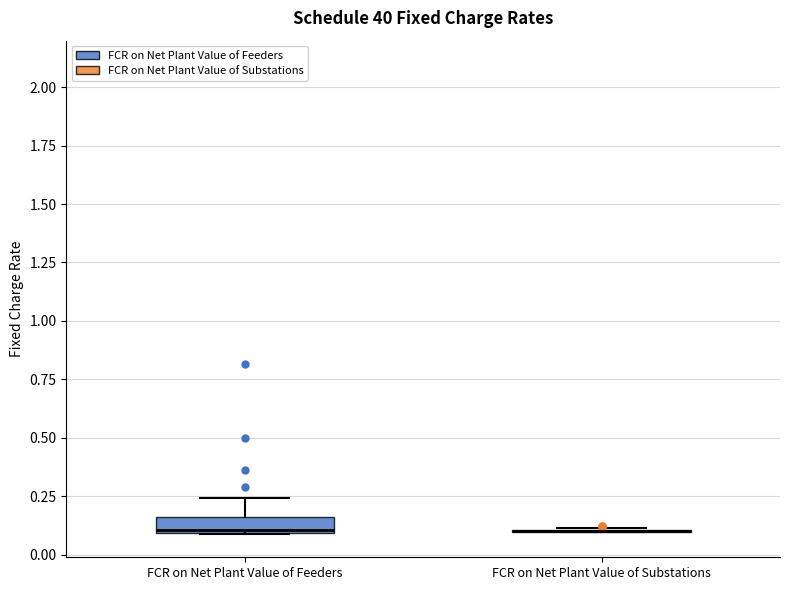

Where is the upper edge of the box for FCR on Net Plant Value of Feeders on the y-axis? The values are not printed on the chart, so give them approximately, as read against the axis.

0.15